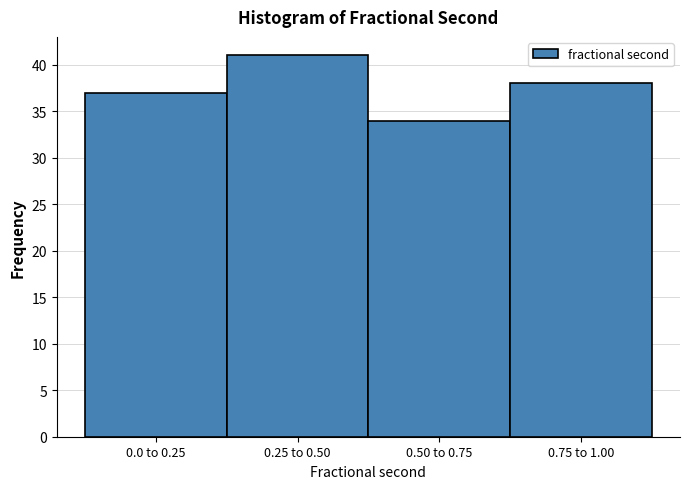

Reading left to right, transcribe all the data shown in this chart.

37	41	34	38